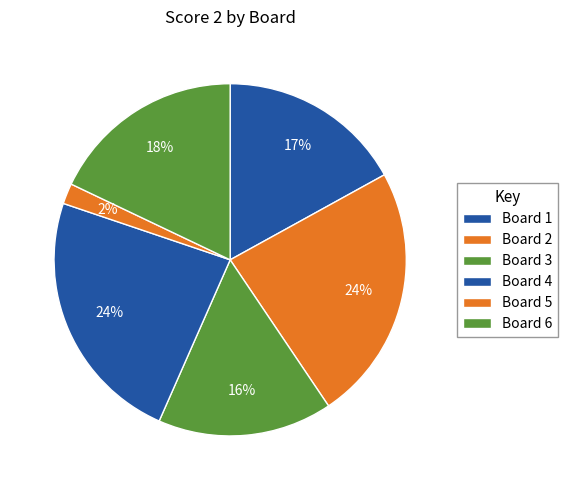

Count the number of slices in the pie.

6